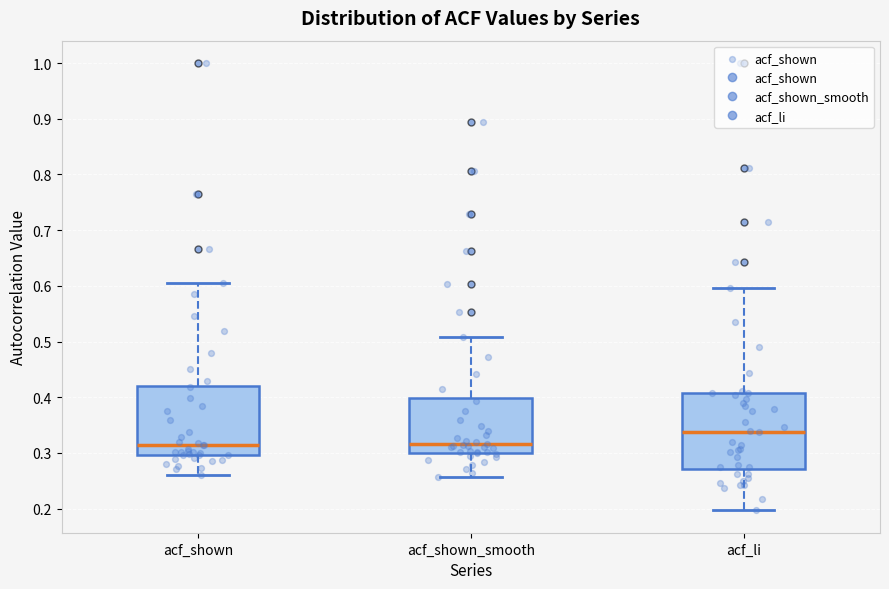

Reading left to right, transcribe this box plot: for each box, give where its median line is, the range the box spans, and where its two whiskers end, as read against the y-axis. The values are not printed on the chart, so give them approximately, as read against the axis.

acf_shown: median 0.32, box 0.30 to 0.42, whiskers 0.26 to 0.61
acf_shown_smooth: median 0.32, box 0.30 to 0.40, whiskers 0.26 to 0.51
acf_li: median 0.34, box 0.27 to 0.41, whiskers 0.20 to 0.60